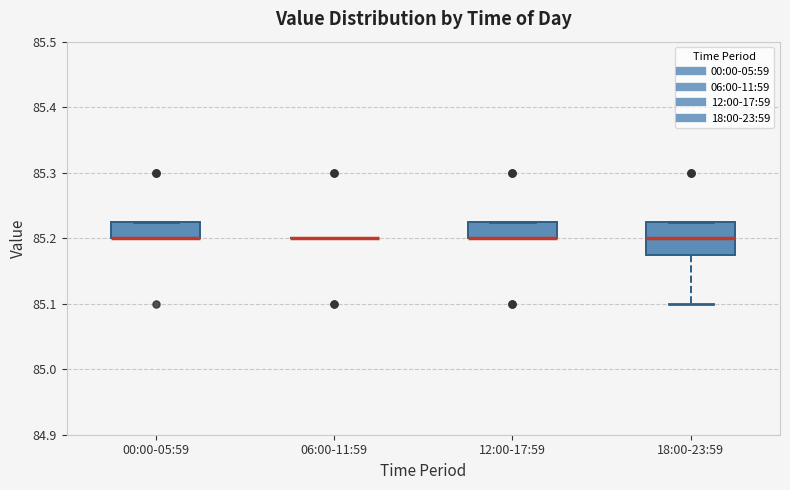

Where is the upper edge of the box for 00:00-05:59 on the y-axis? The values are not printed on the chart, so give them approximately, as read against the axis.

85.23